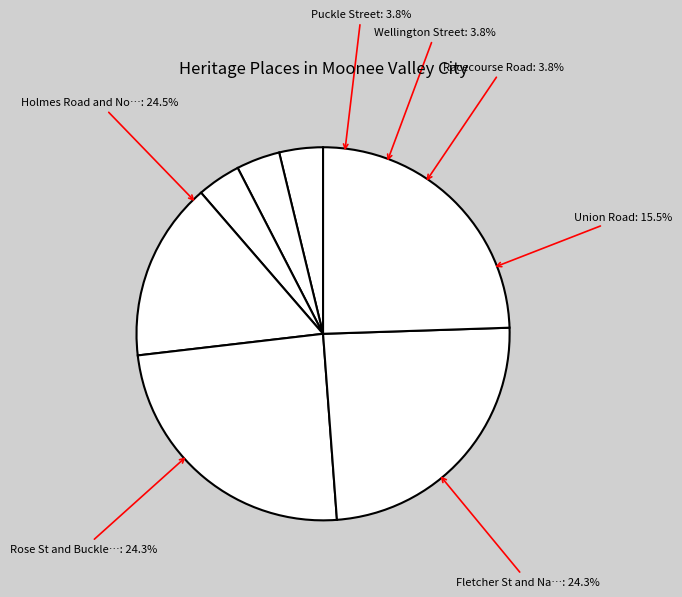

How much of the chart is everything except Wellington Street?

96.2%